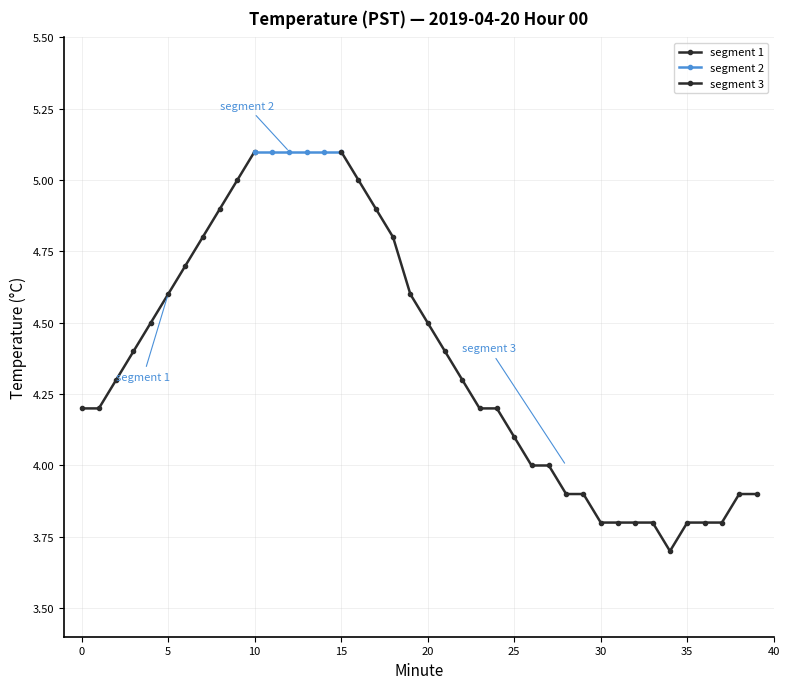

The chart shows a value of 3.8 at 37. True or false?

True